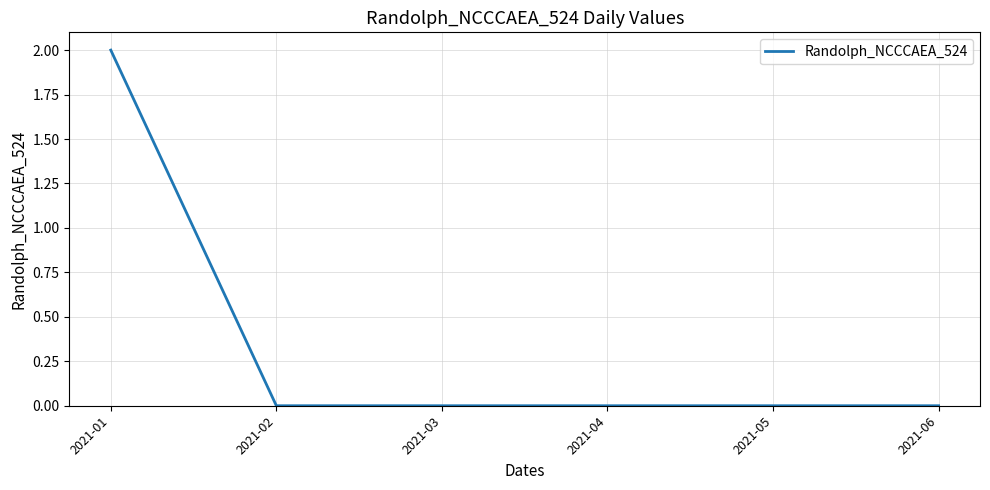

The value at 2021-05 is 0. True or false?

True